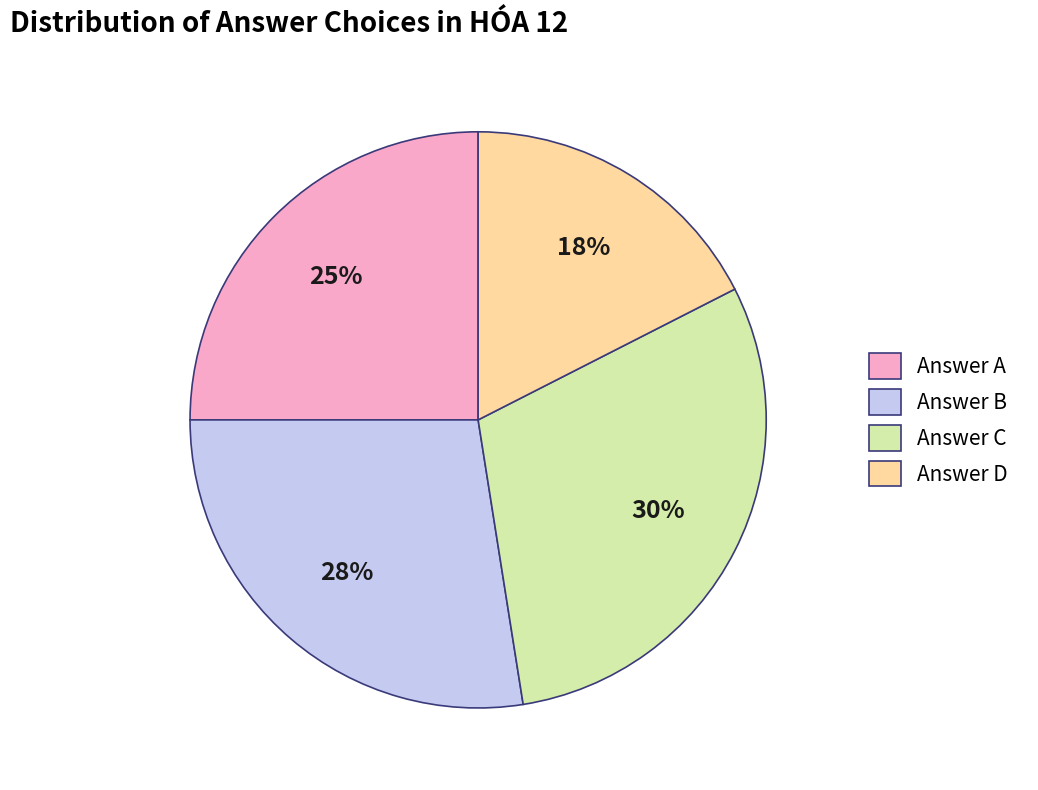

To the nearest percent, what percentage of the pie is Answer C?

30%